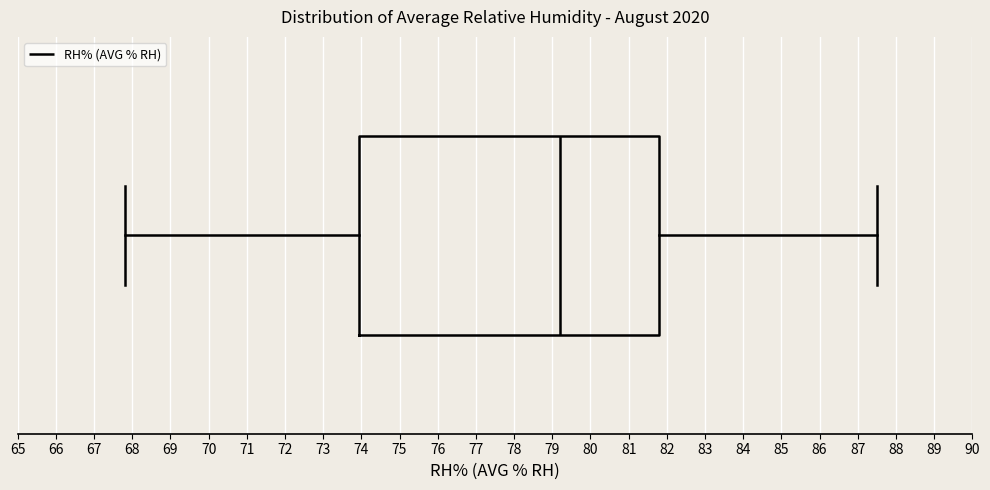

Read this box plot against the x-axis: the position of the median line, the range covered by the box, and the ends of both whiskers. The values are not printed on the chart, so give them approximately, as read against the axis.

median 79.2, box 74.0 to 81.8, whiskers 67.8 to 87.5